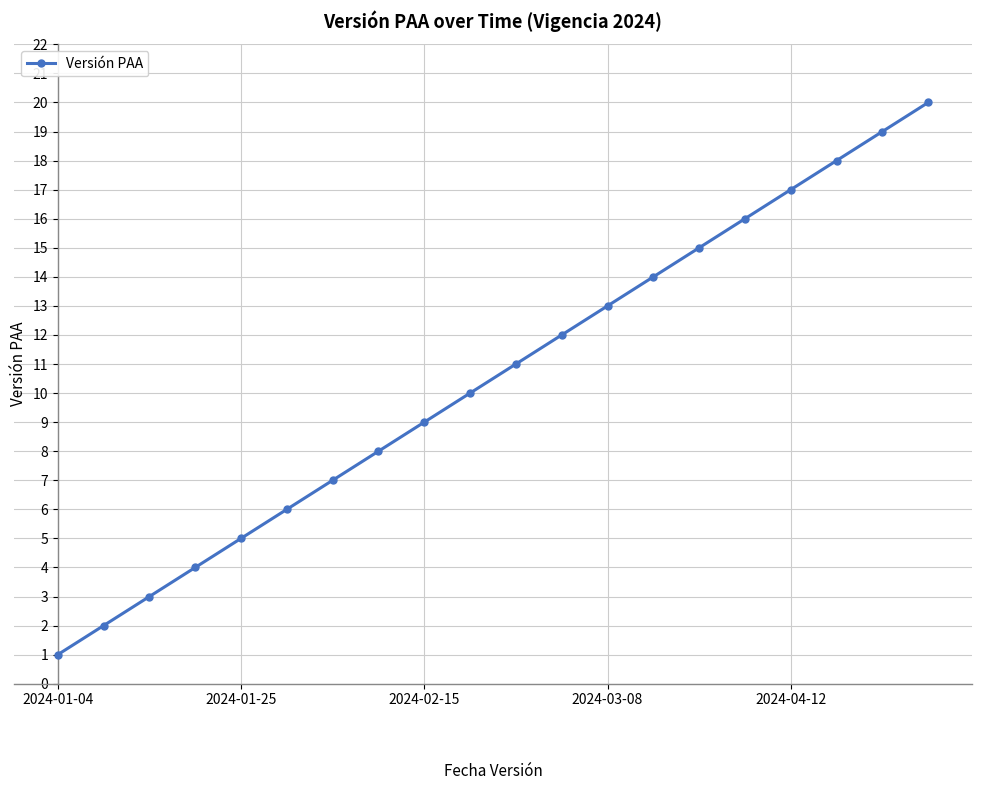

What is the greatest value displayed?

20